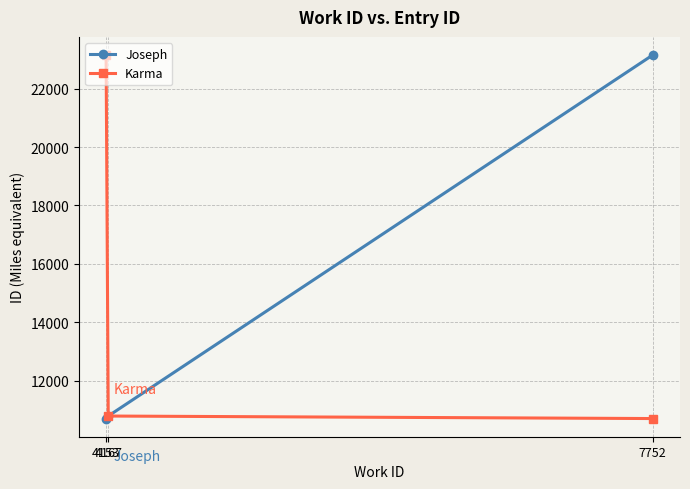

What is the greatest value displayed?

23150